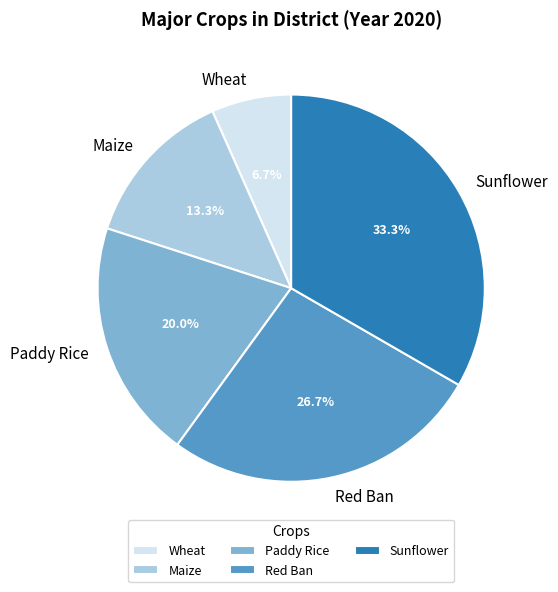

Is there a majority slice in this chart?

No